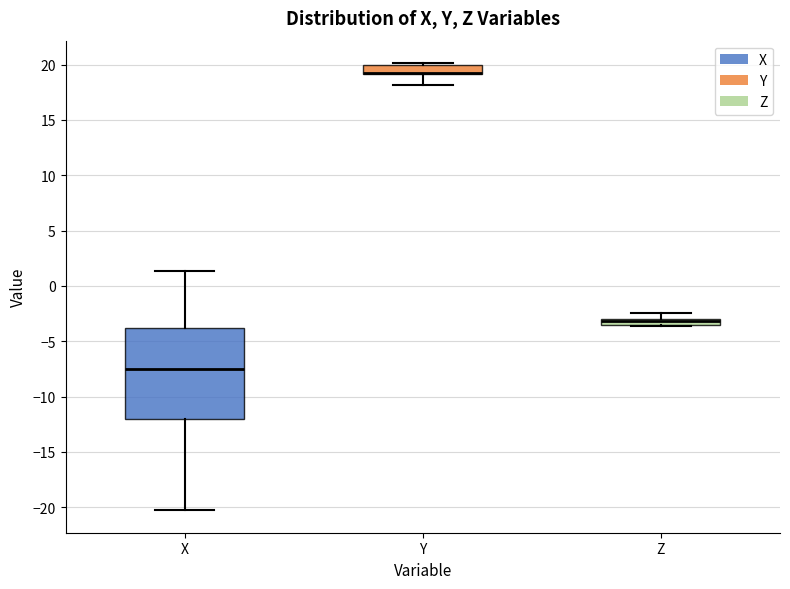

Comparing the boxes themselves (not the whiskers), which one is the tallest?

X